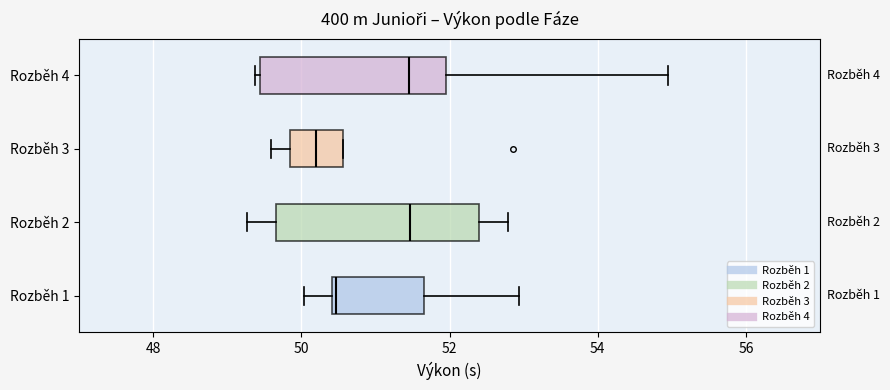

Reading bottom to top, transcribe this box plot: for each box, give where its median line is, the range the box spans, and where its two whiskers end, as read against the x-axis. The values are not printed on the chart, so give them approximately, as read against the axis.

Rozběh 1: median 50.4, box 50.4 to 51.6, whiskers 50.0 to 53.0
Rozběh 2: median 51.4, box 49.6 to 52.4, whiskers 49.2 to 52.8
Rozběh 3: median 50.2, box 49.8 to 50.6, whiskers 49.6 to 50.6
Rozběh 4: median 51.4, box 49.4 to 52.0, whiskers 49.4 (just left of the box's left edge) to 55.0